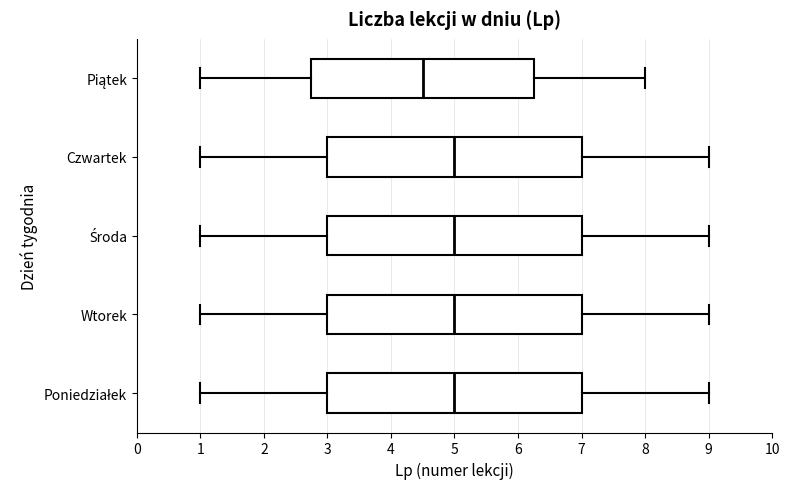

Reading bottom to top, read every box against the x-axis: the position of its median line, the range the box covers, and the ends of its whiskers. The values are not printed on the chart, so give them approximately, as read against the axis.

Poniedziałek: median 5.0, box 3.0 to 7.0, whiskers 1.0 to 9.0
Wtorek: median 5.0, box 3.0 to 7.0, whiskers 1.0 to 9.0
Środa: median 5.0, box 3.0 to 7.0, whiskers 1.0 to 9.0
Czwartek: median 5.0, box 3.0 to 7.0, whiskers 1.0 to 9.0
Piątek: median 4.5, box 2.8 to 6.3, whiskers 1.0 to 8.0